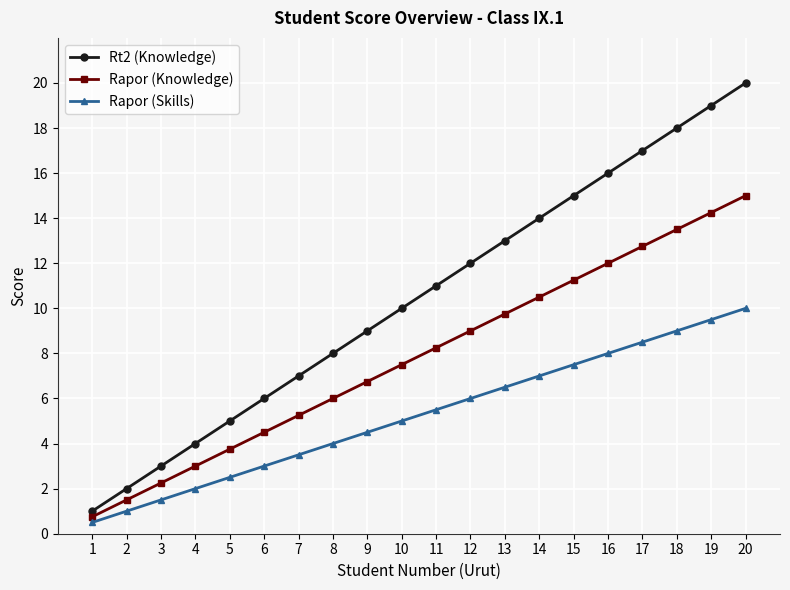

At which category is the sum across all series the highest?

20